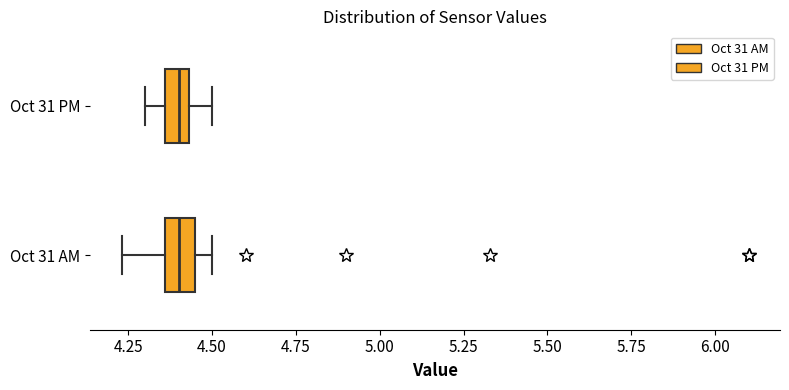

Where is the left edge of the box for Oct 31 PM on the x-axis? The values are not printed on the chart, so give them approximately, as read against the axis.

4.35